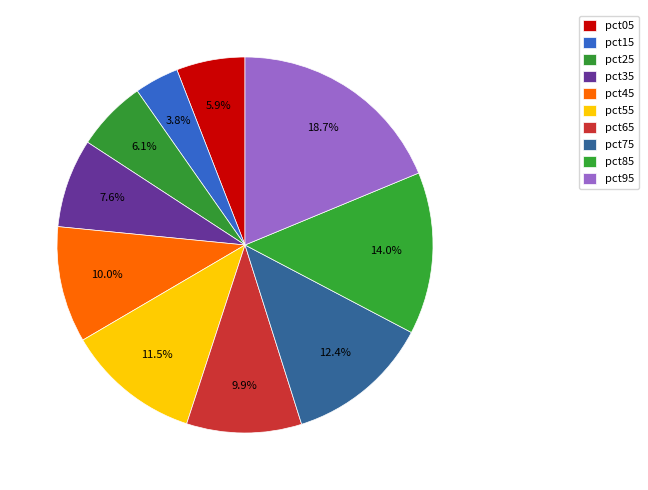

Count the number of slices in the pie.

10